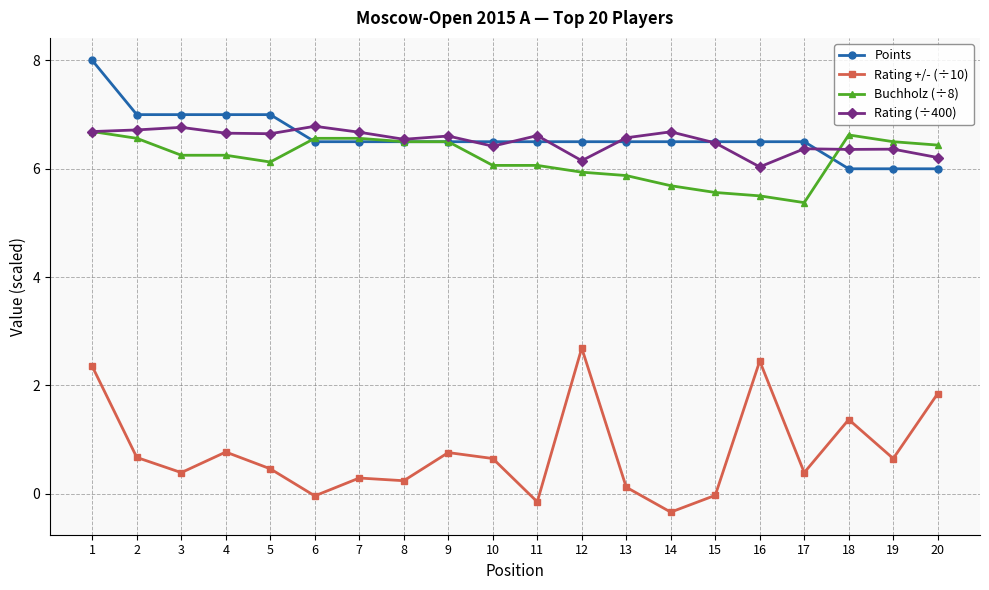

What is the minimum value for Points?

6.0